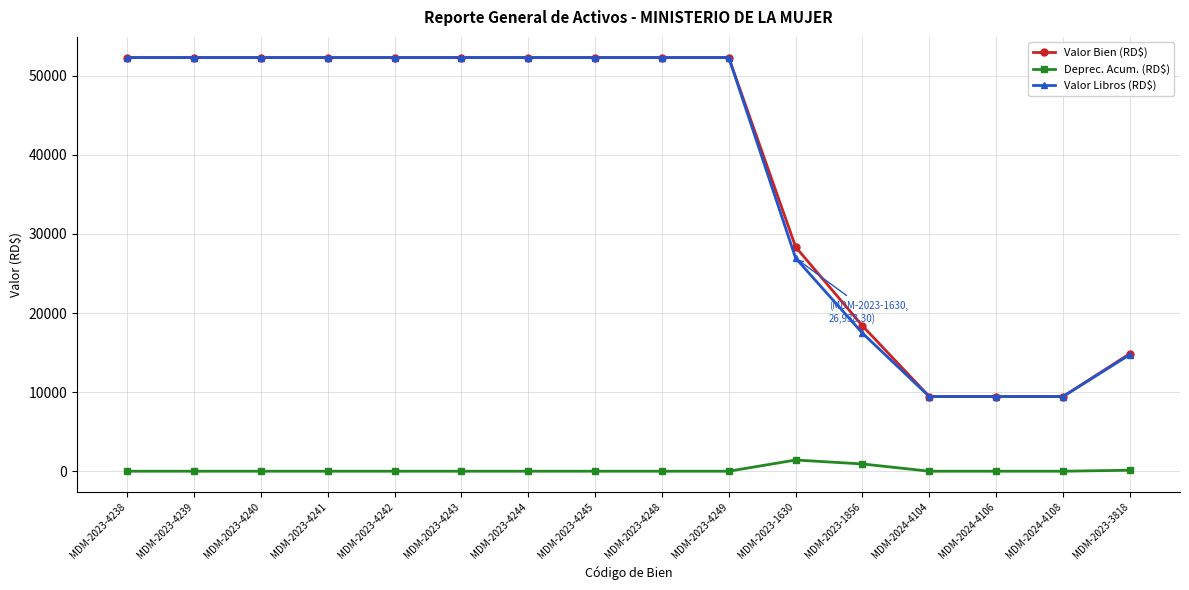

What is the maximum value shown in the chart?

52296.8